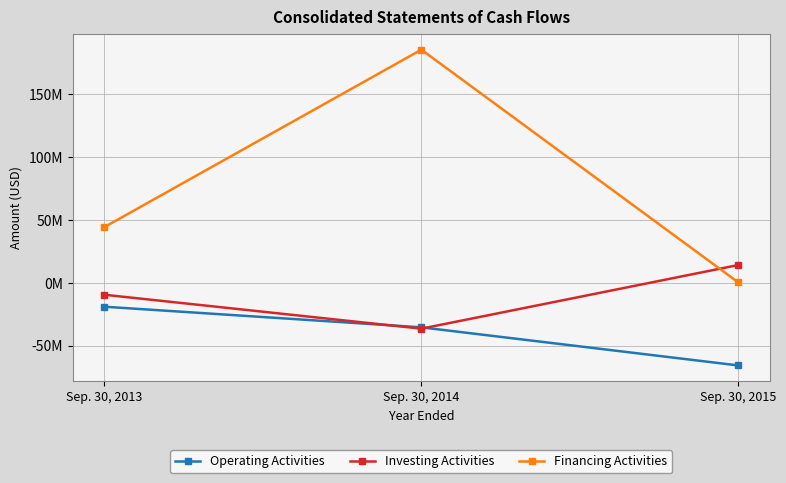

Which category has the lowest value in the Investing Activities series?

Sep. 30, 2014